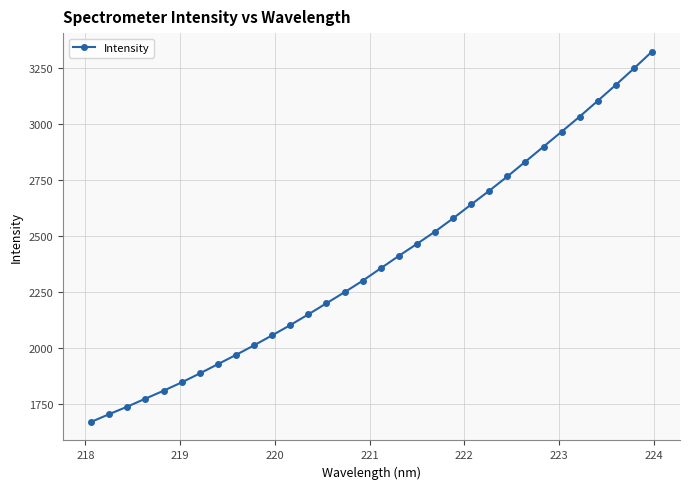

What is the maximum value shown in the chart?

3321.0